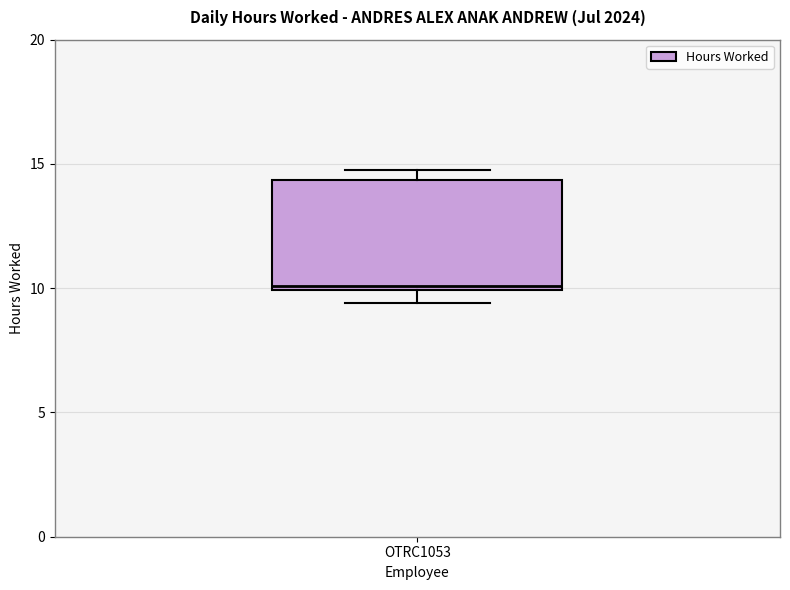

Where is the lower edge of the box for OTRC1053 on the y-axis? The values are not printed on the chart, so give them approximately, as read against the axis.

10.0